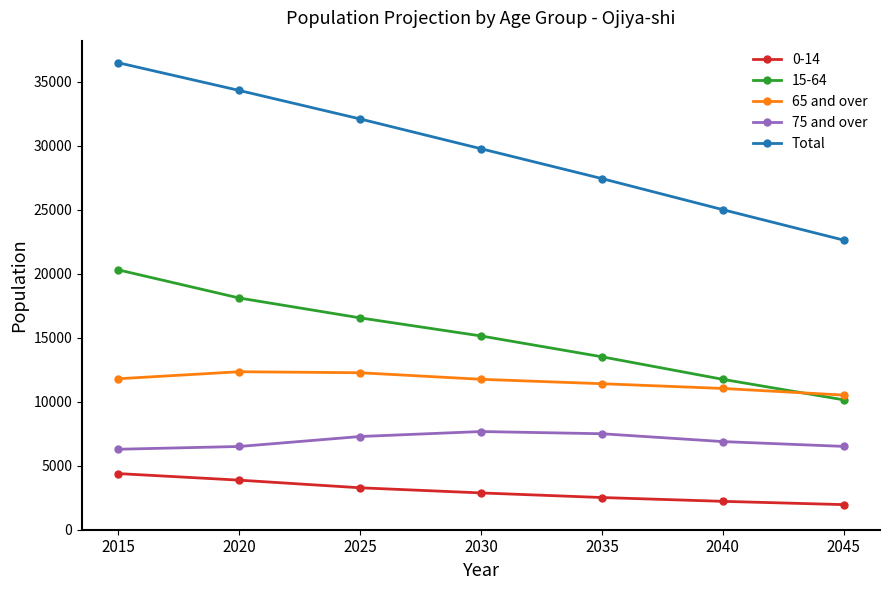

What is the sum of the 65 and over values at 2015 and 2035?

23212